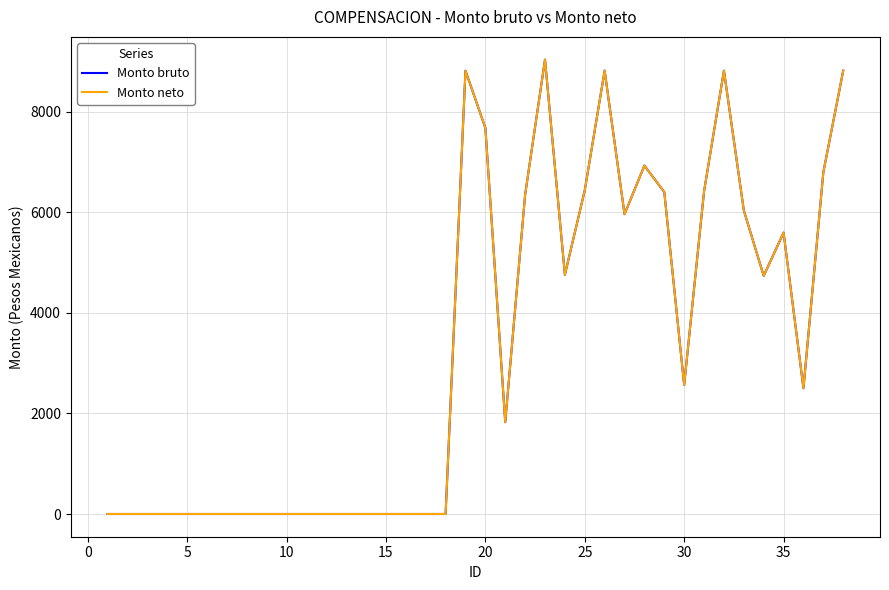

Does the chart display data point markers on the line(s)?

No